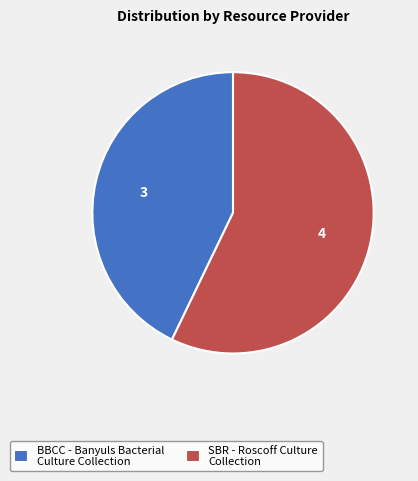

Is there any slice that represents more than half of the pie?

Yes